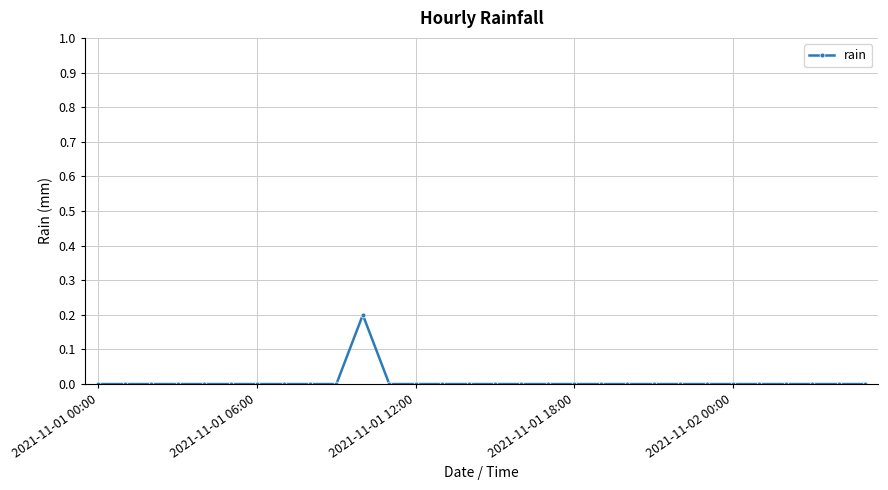

Reading right to left, list all the values displayed in this chart.

0.0	0.0	0.0	0.0	0.0	0.0	0.0	0.0	0.0	0.0	0.0	0.0	0.0	0.0	0.0	0.0	0.0	0.0	0.0	0.2	0.0	0.0	0.0	0.0	0.0	0.0	0.0	0.0	0.0	0.0